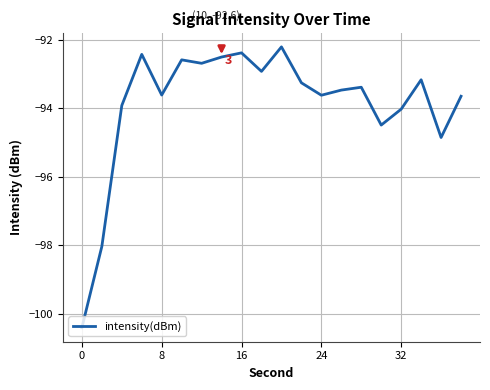

What is the smallest value displayed?

-100.4